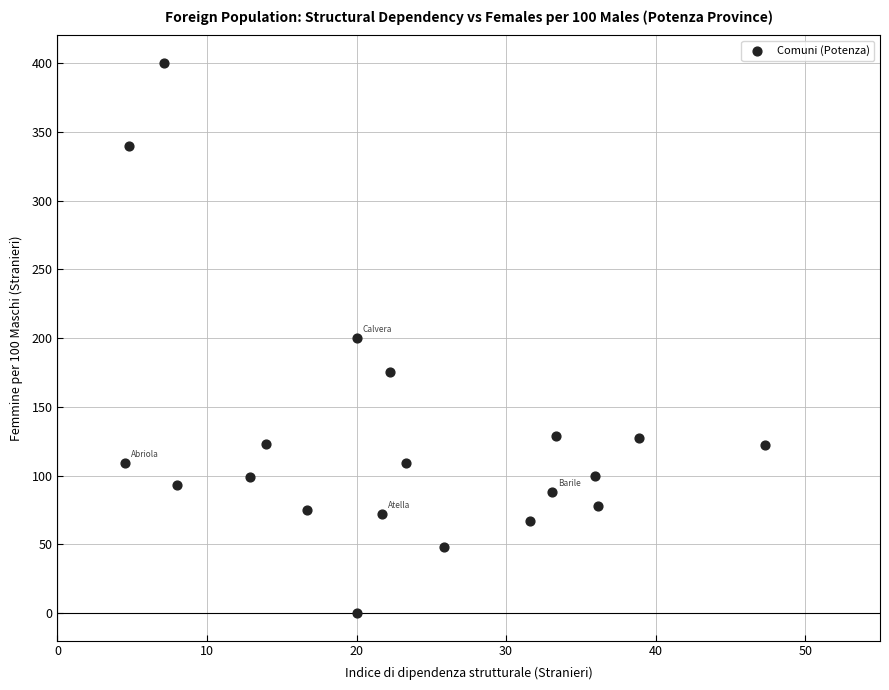

What is the range of Y values (max minus min)?

400.0